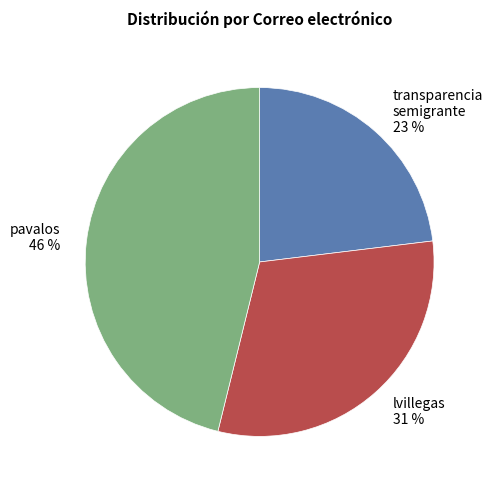

What percentage is the transparencia semigrante slice, to the nearest percent?

23%